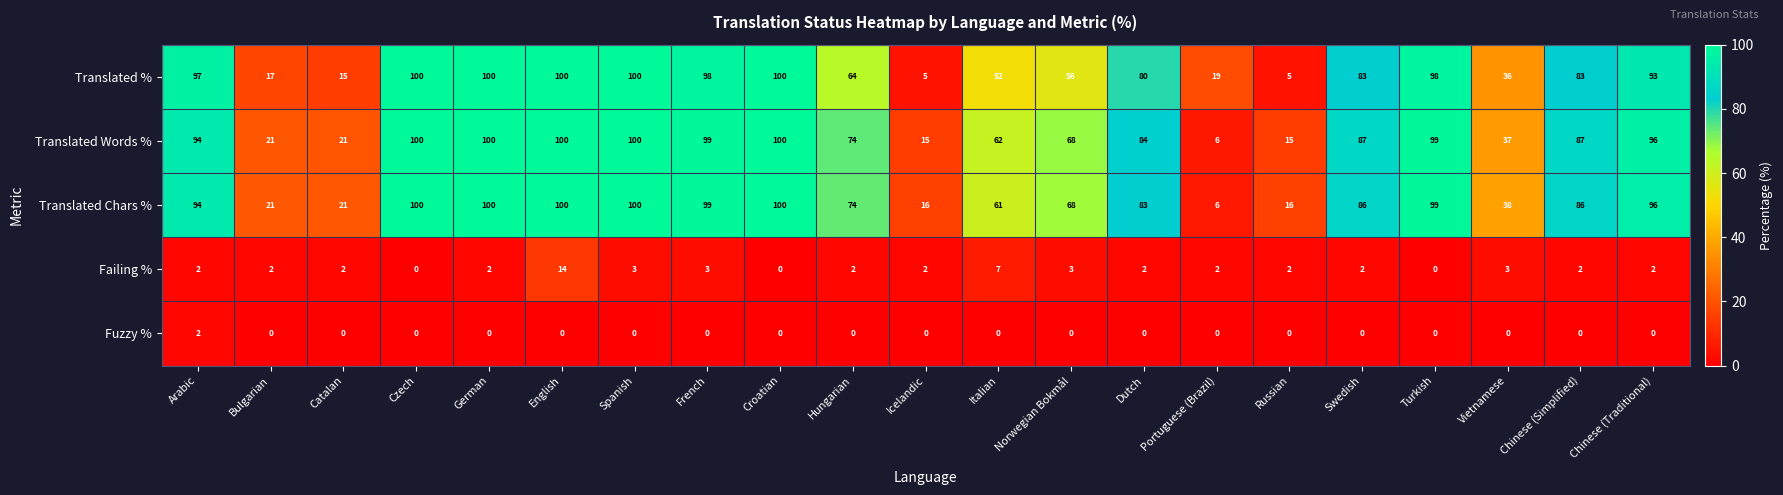

Where is Translated Chars % nearest to the value 53?

Italian